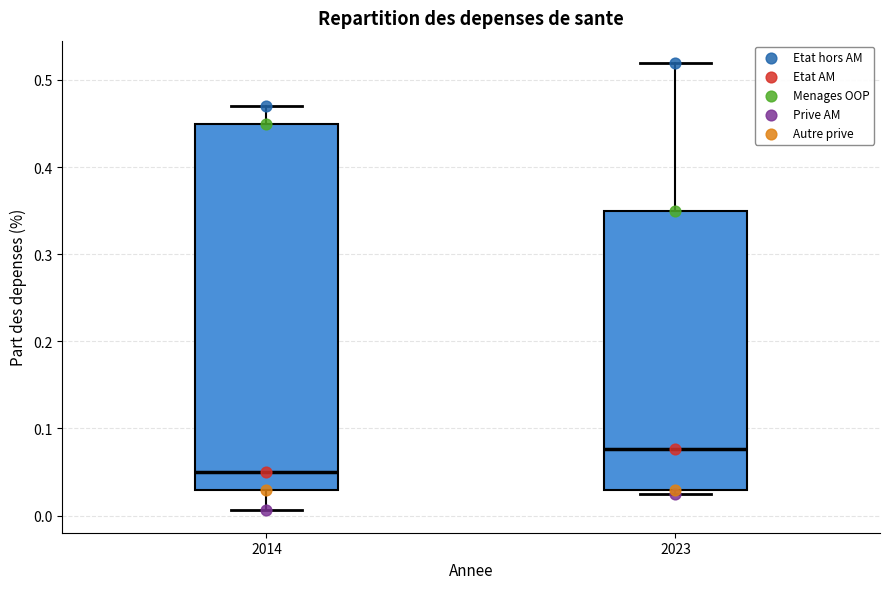

Which box has the highest median line?

2023